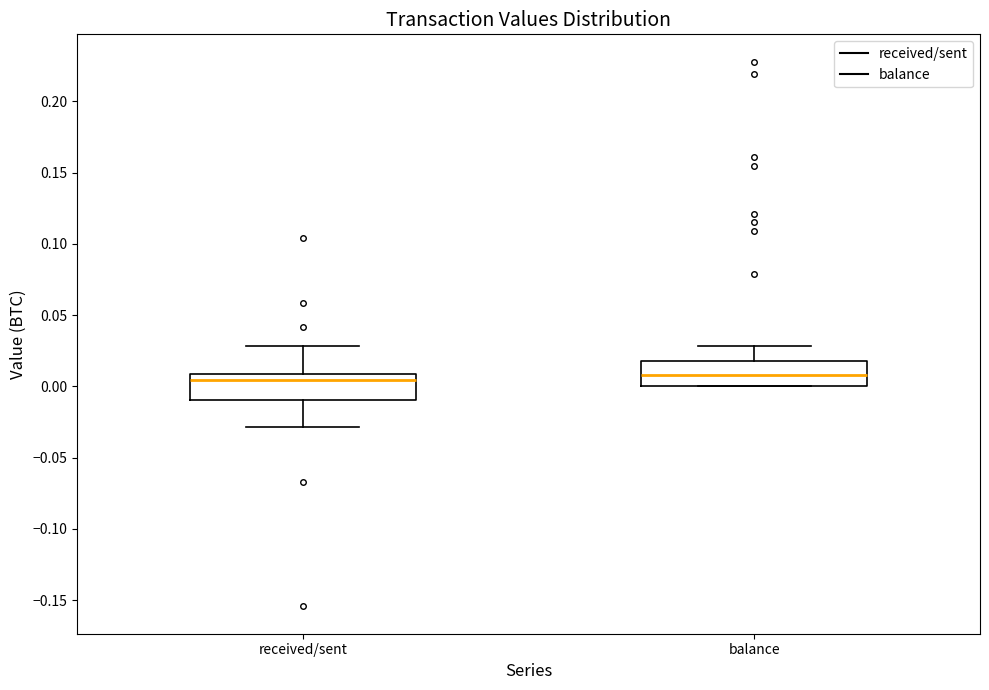

Reading left to right, read every box against the y-axis: the position of its median line, the range the box covers, and the ends of its whiskers. The values are not printed on the chart, so give them approximately, as read against the axis.

received/sent: median 0.005, box -0.010 to 0.010, whiskers -0.030 to 0.030
balance: median 0.010, box 0.000 to 0.020, whiskers 0.000 to 0.030